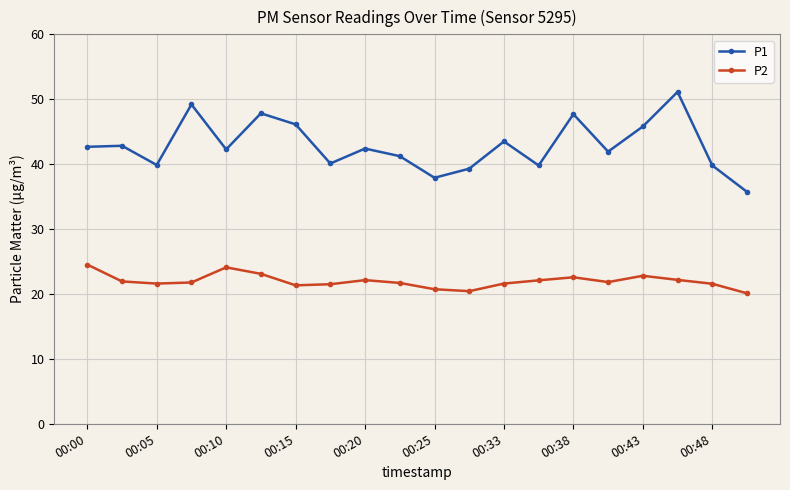

How many categories are shown in the chart?

20